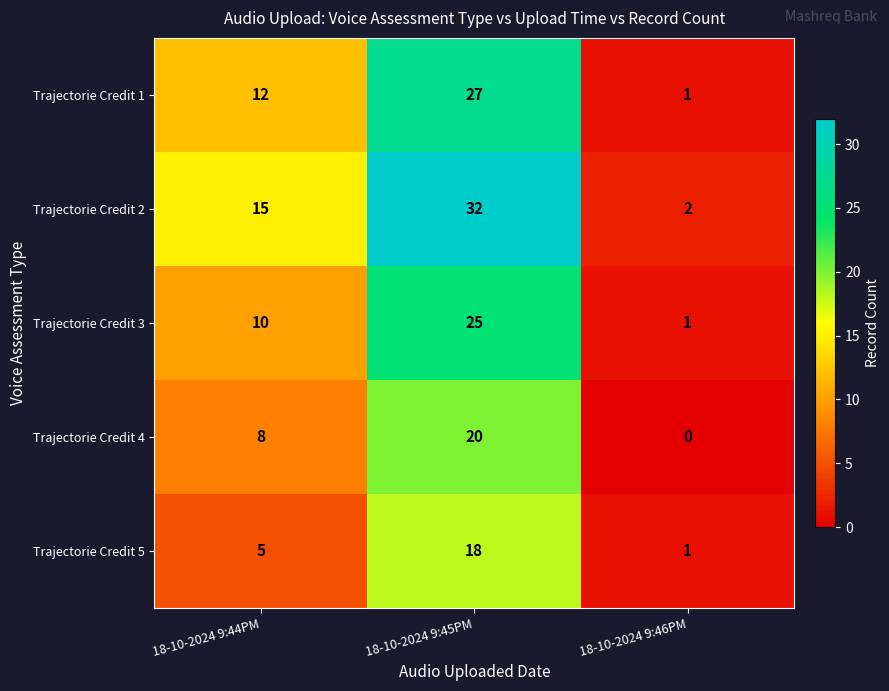

What is the maximum value shown in the chart?

32